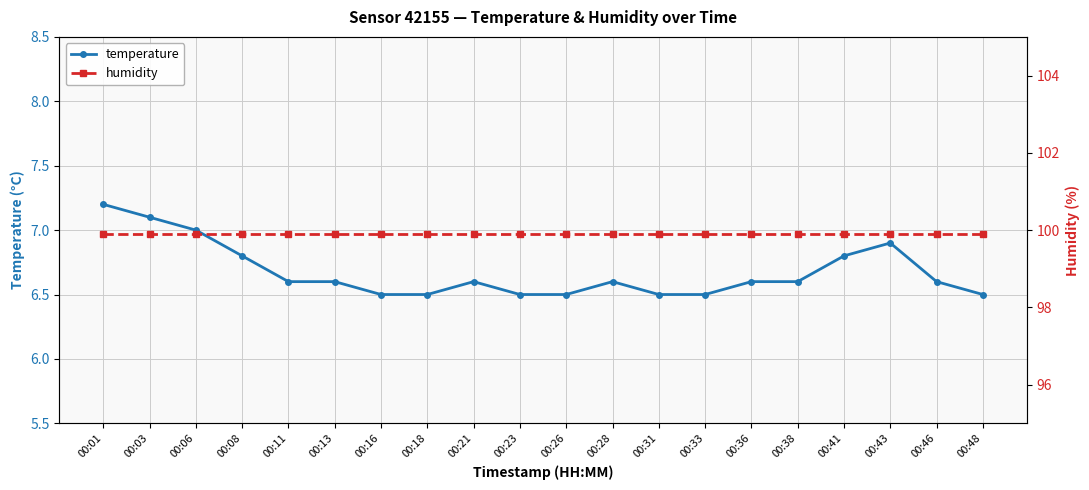

What is the greatest value displayed?

99.9